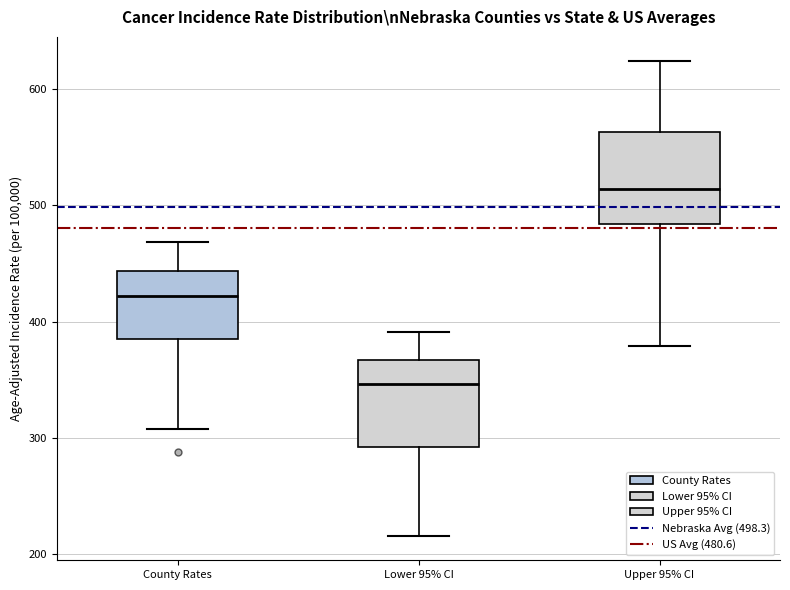

Where does the lower whisker of the box for Lower 95% CI end on the y-axis? The values are not printed on the chart, so give them approximately, as read against the axis.

220